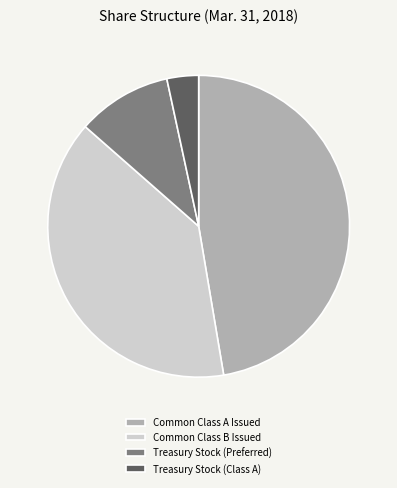

Rank the categories by value from lowest to highest.

Treasury Stock (Class A), Treasury Stock (Preferred), Common Class B Issued, Common Class A Issued